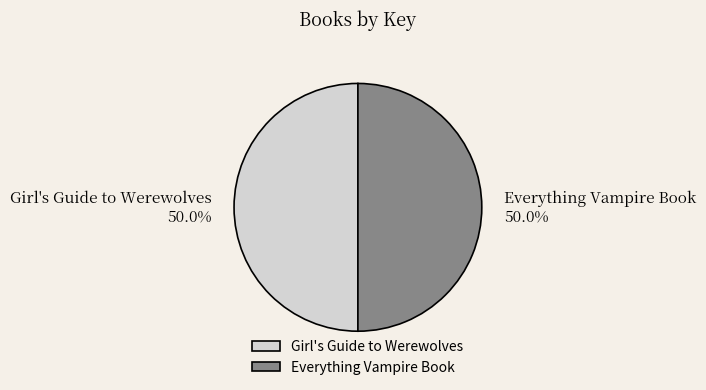

To the nearest percent, what portion does Girl's Guide to Werewolves represent?

50%